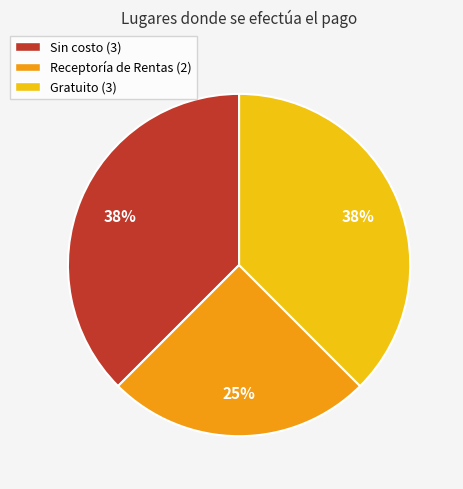

True or false: Gratuito (3) accounts for 45% of the total.

False